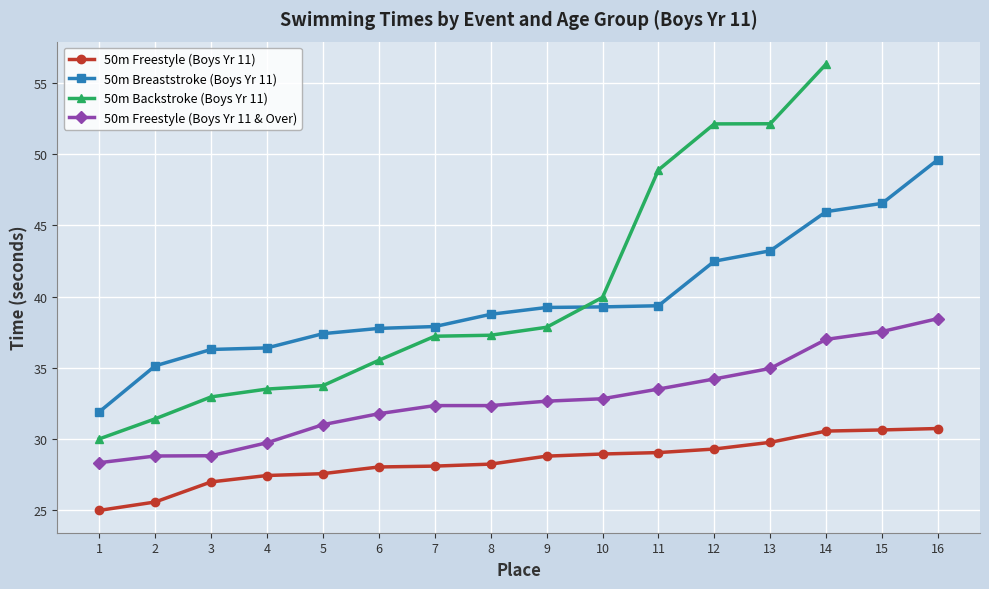

Which series has the largest total across all categories?

50m Breaststroke (Boys Yr 11)